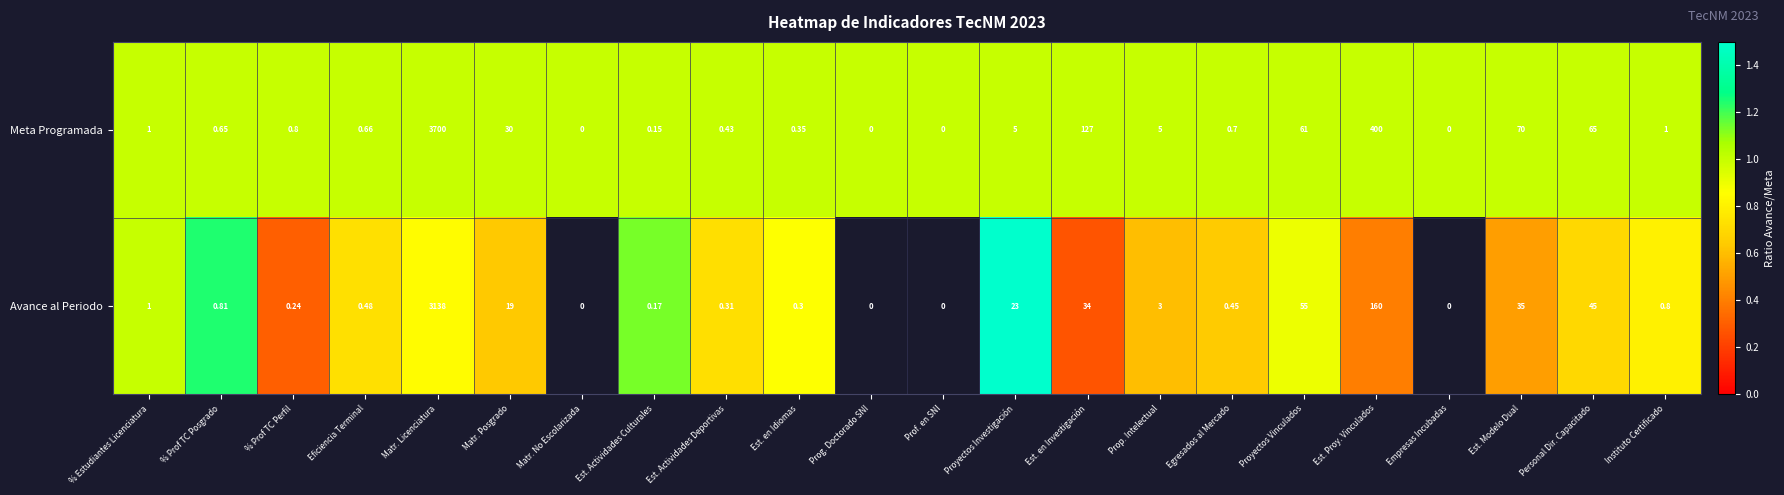

Which category has the highest value in the Meta Programada series?

Matr. Licenciatura